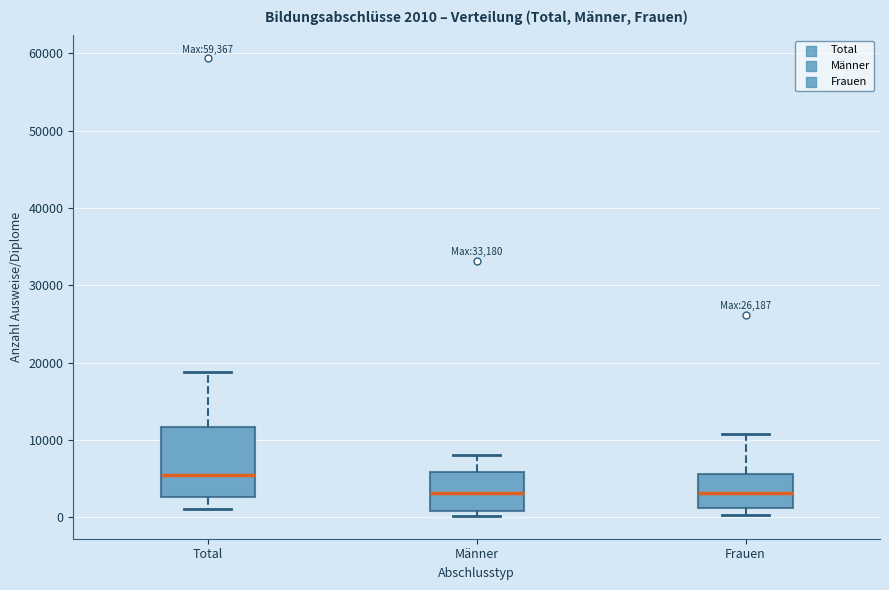

Which box's median line is the highest?

Total